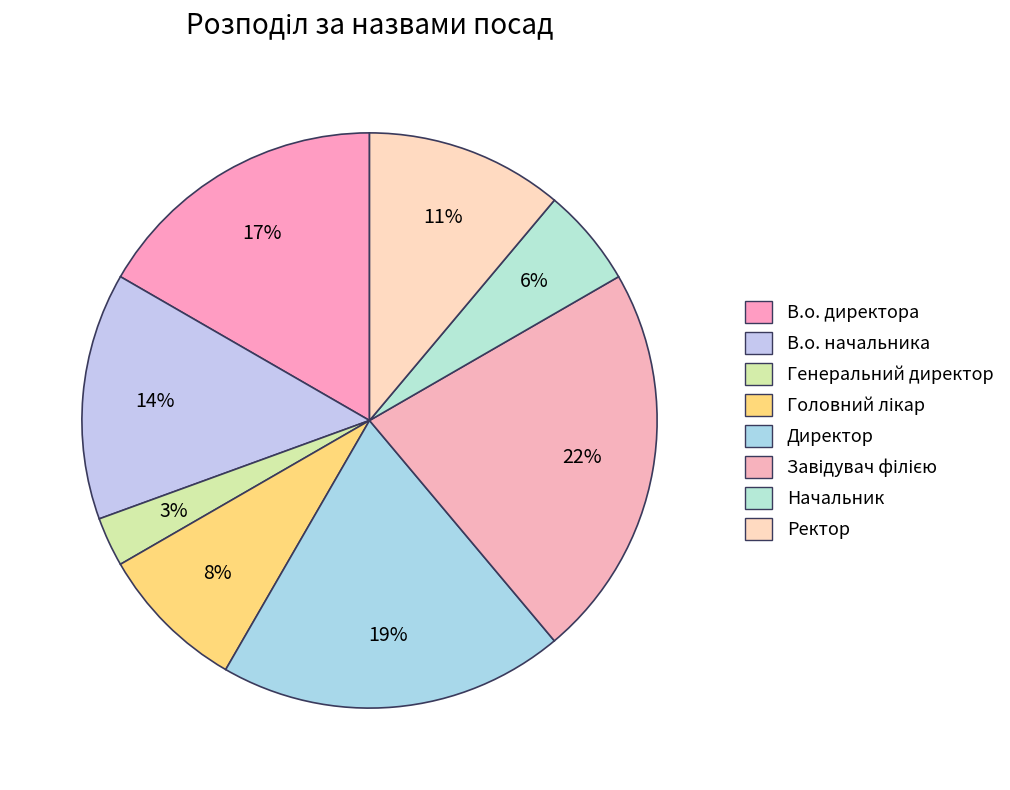

How many segments does this pie chart have?

8